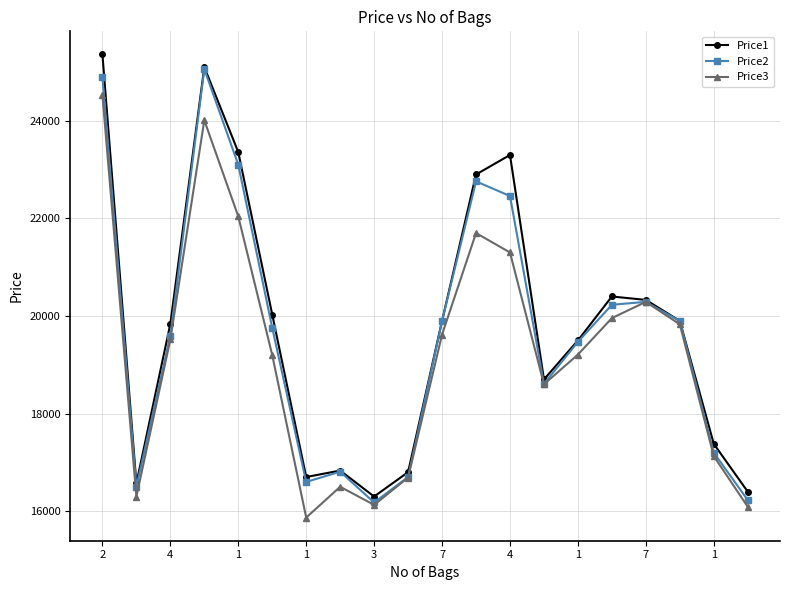

What are all the series names shown in the legend?

Price1, Price2, Price3